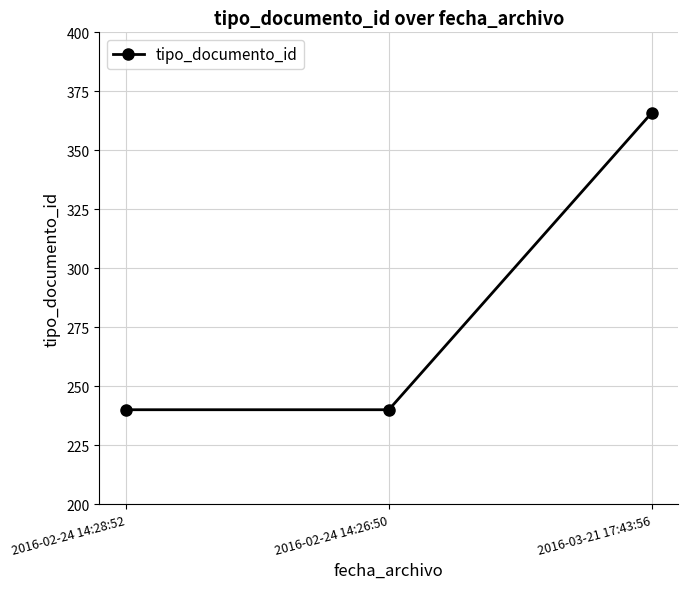

What is the sum of the values at 2016-03-21 17:43:56 and 2016-02-24 14:28:52?

606